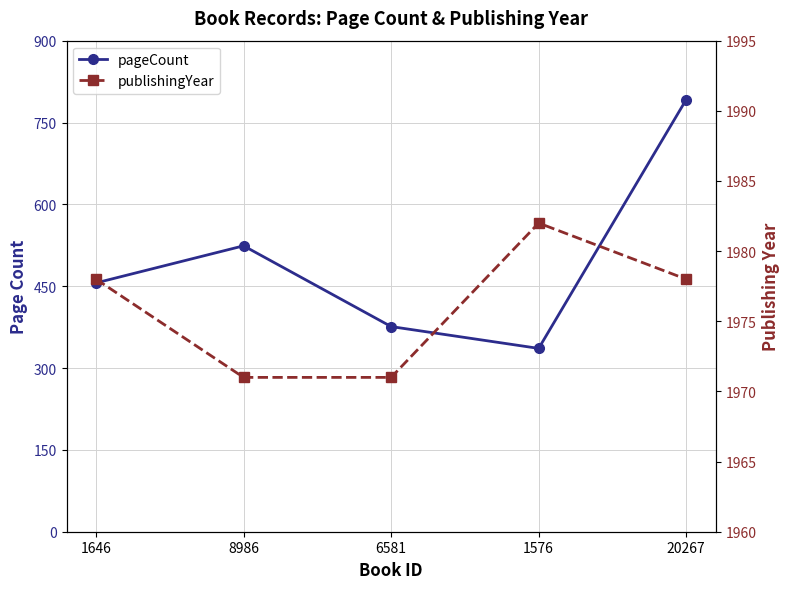

Reading left to right, list all the values displayed in this chart.

pageCount: 1646=456	8986=524	6581=376	1576=336	20267=792
publishingYear: 1646=1978	8986=1971	6581=1971	1576=1982	20267=1978